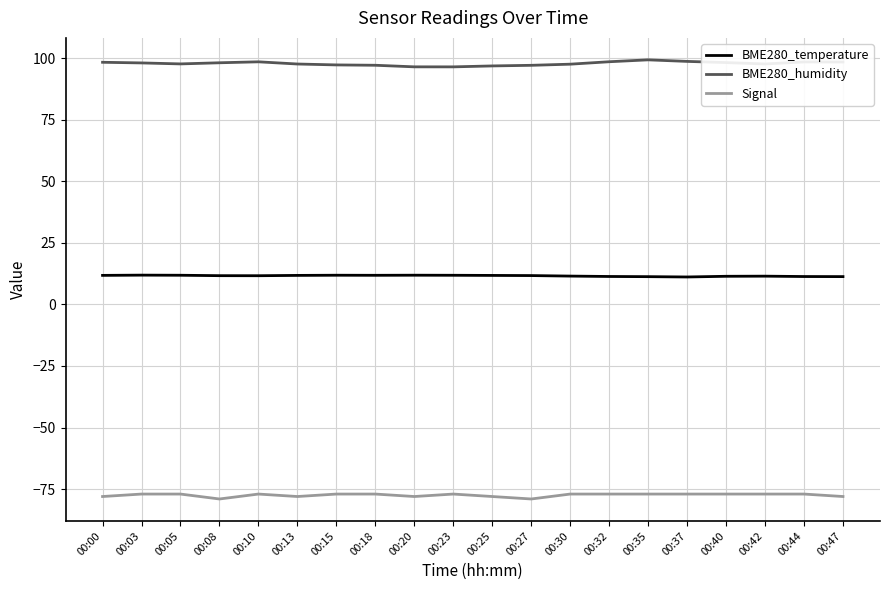

Which series has the largest total across all categories?

BME280_humidity